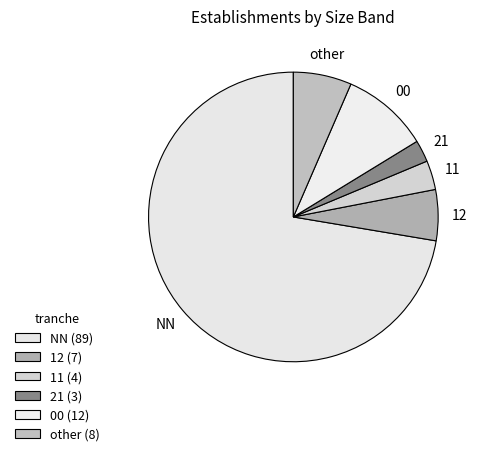

How many slices are in this pie chart?

6